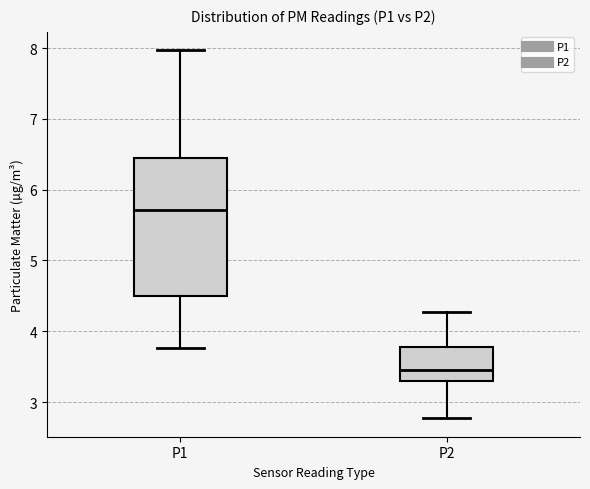

Reading left to right, transcribe this box plot: for each box, give where its median line is, the range the box spans, and where its two whiskers end, as read against the y-axis. The values are not printed on the chart, so give them approximately, as read against the axis.

P1: median 5.7, box 4.5 to 6.4, whiskers 3.8 to 8.0
P2: median 3.5, box 3.3 to 3.8, whiskers 2.8 to 4.3